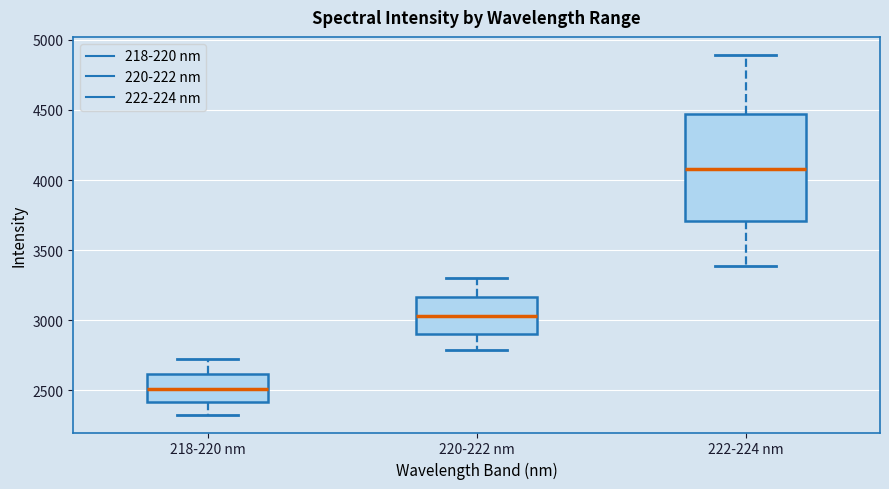

Reading left to right, read every box against the y-axis: the position of its median line, the range the box covers, and the ends of its whiskers. The values are not printed on the chart, so give them approximately, as read against the axis.

218-220 nm: median 2500, box 2400 to 2600, whiskers 2350 to 2700
220-222 nm: median 3050, box 2900 to 3150, whiskers 2800 to 3300
222-224 nm: median 4100, box 3700 to 4450, whiskers 3400 to 4900